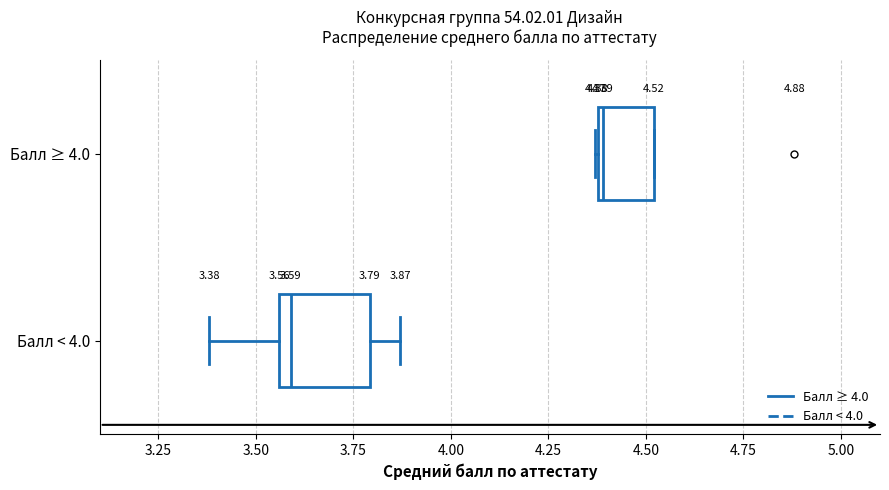

Comparing the boxes themselves (not the whiskers), which one is the widest?

Балл < 4.0